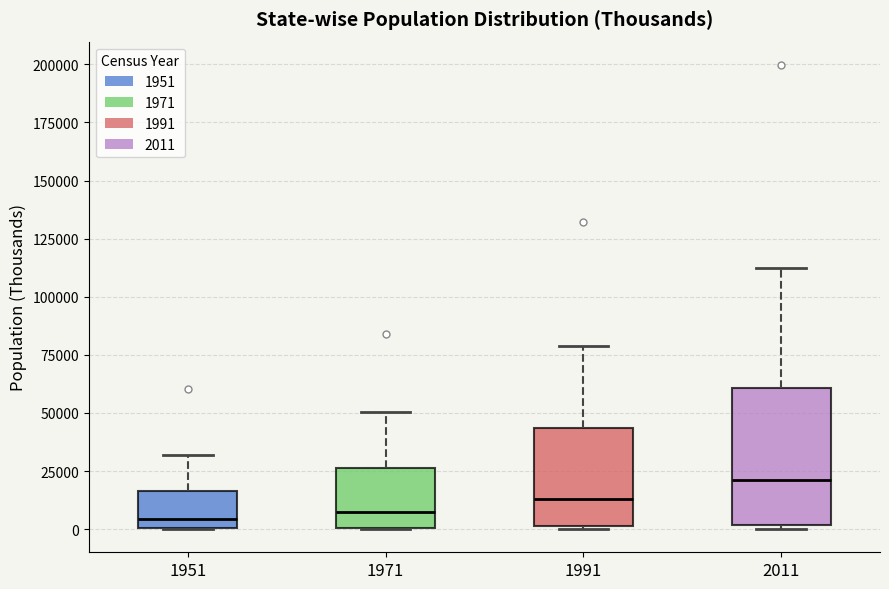

Which box is the tallest, from its lower edge to its upper edge?

2011